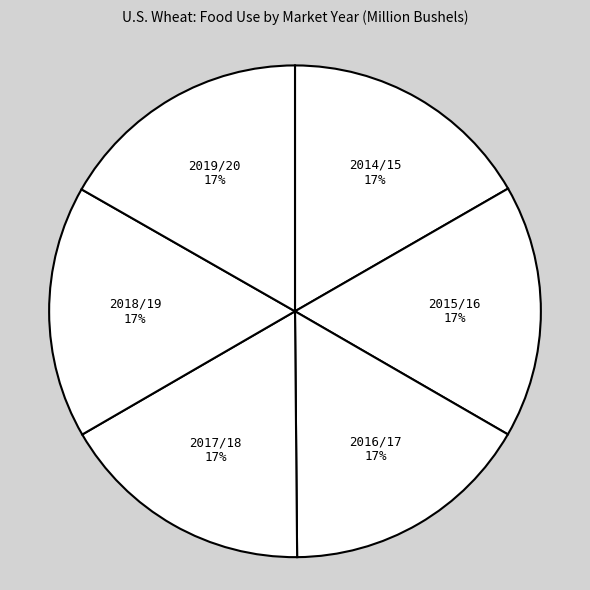

What percentage is the 2016/17 slice, to the nearest percent?

17%